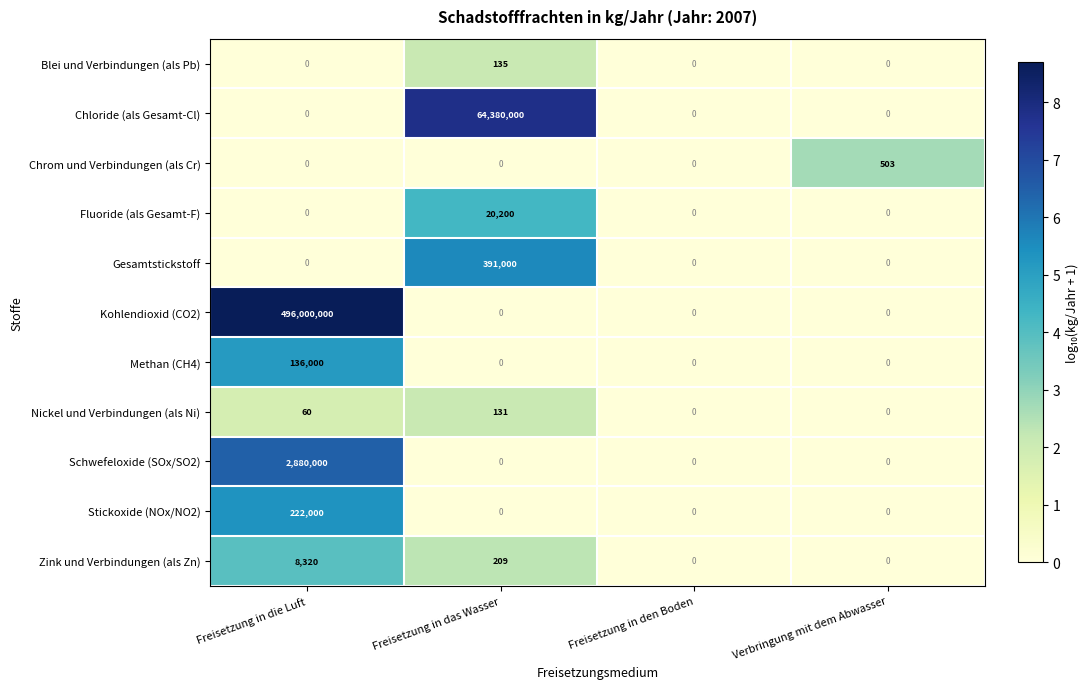

What is the difference between the highest and lowest values at Freisetzung in das Wasser?

64380000